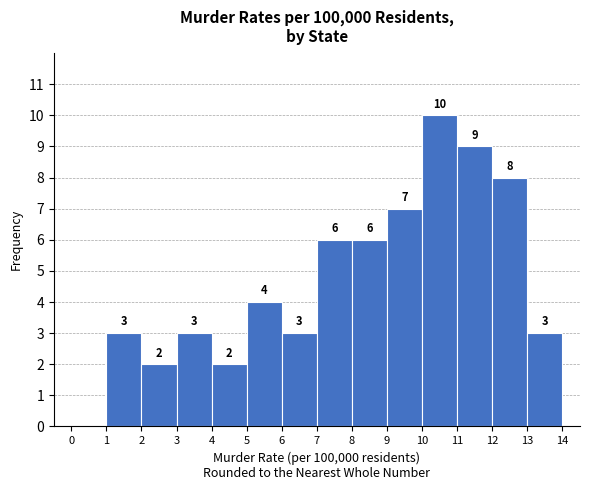

Over which range of the x-axis is the bar tallest?

10 to 11